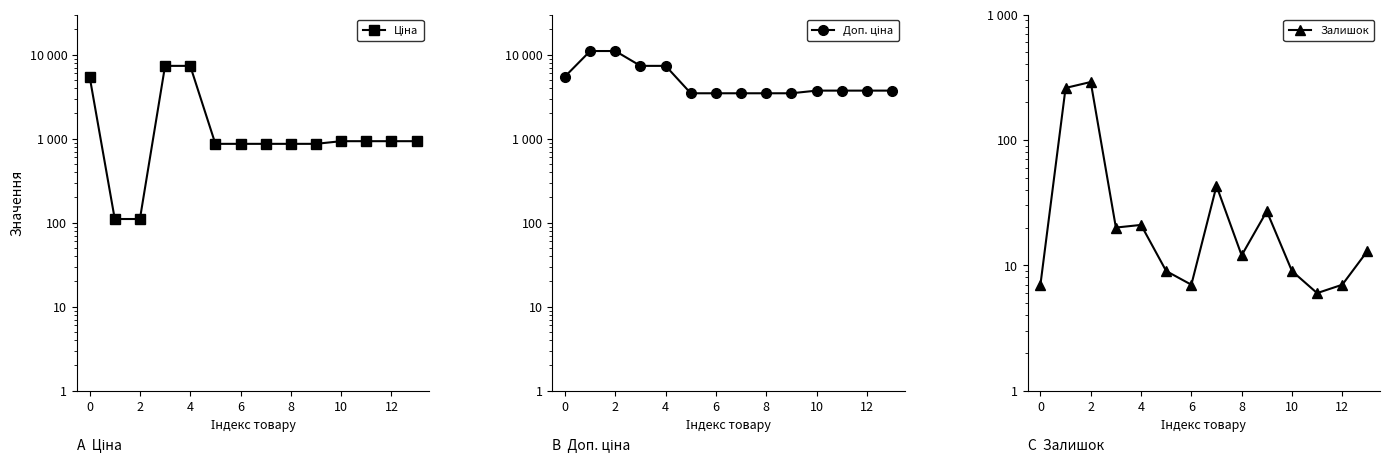

How many lines are shown in the chart?

3